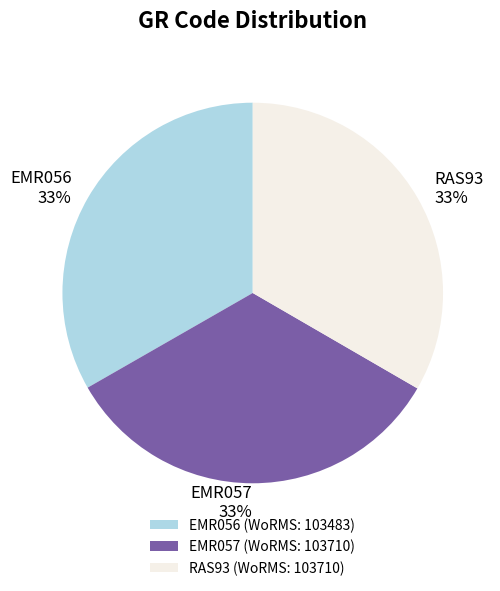

Approximately how many times larger is the value at RAS93 compared to EMR056?

1.0